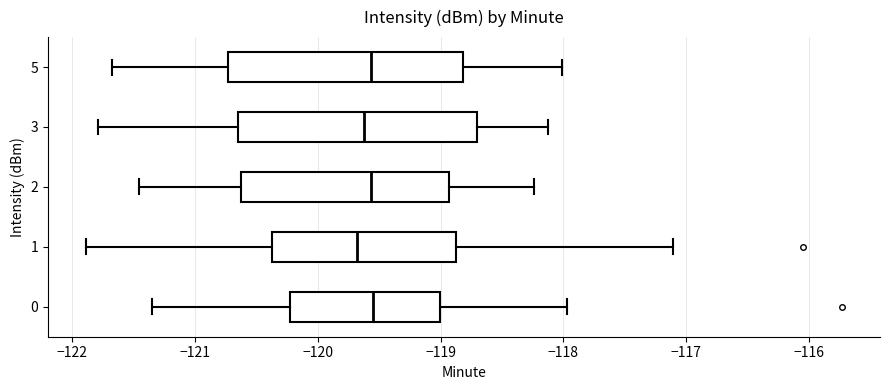

Reading bottom to top, transcribe this box plot: for each box, give where its median line is, the range the box spans, and where its two whiskers end, as read against the x-axis. The values are not printed on the chart, so give them approximately, as read against the axis.

0: median -119.6, box -120.2 to -119.0, whiskers -121.3 to -118.0
1: median -119.7, box -120.4 to -118.9, whiskers -121.9 to -117.1
2: median -119.6, box -120.6 to -118.9, whiskers -121.5 to -118.2
3: median -119.6, box -120.7 to -118.7, whiskers -121.8 to -118.1
5: median -119.6, box -120.7 to -118.8, whiskers -121.7 to -118.0